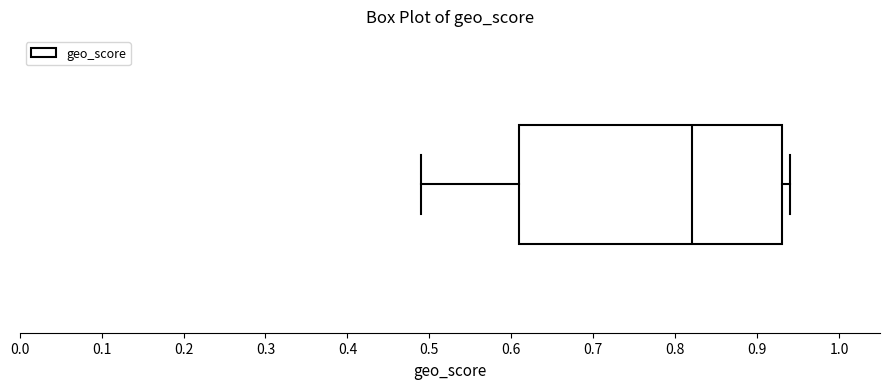

Transcribe this box plot: give where the median line is, the range the box spans, and where the two whiskers end, as read against the x-axis. The values are not printed on the chart, so give them approximately, as read against the axis.

median 0.82, box 0.61 to 0.93, whiskers 0.49 to 0.94